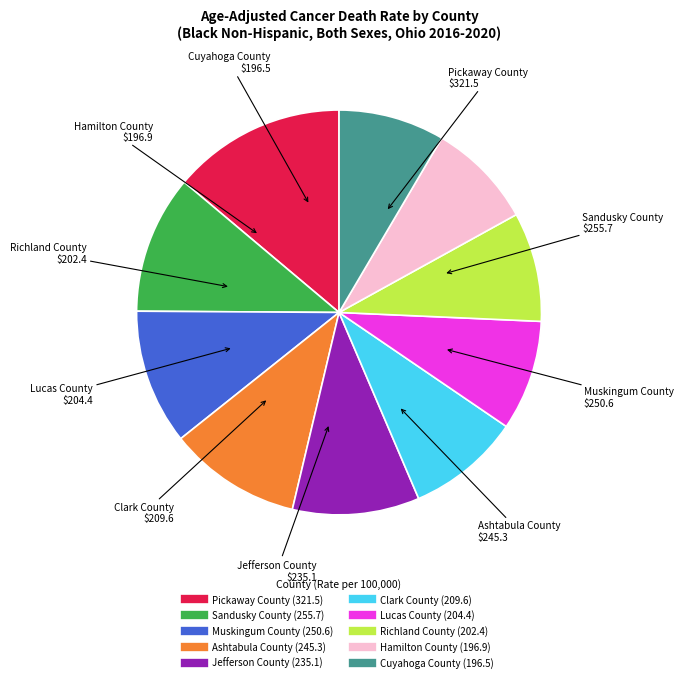

The Hamilton County slice represents 8% of the pie. True or false?

True